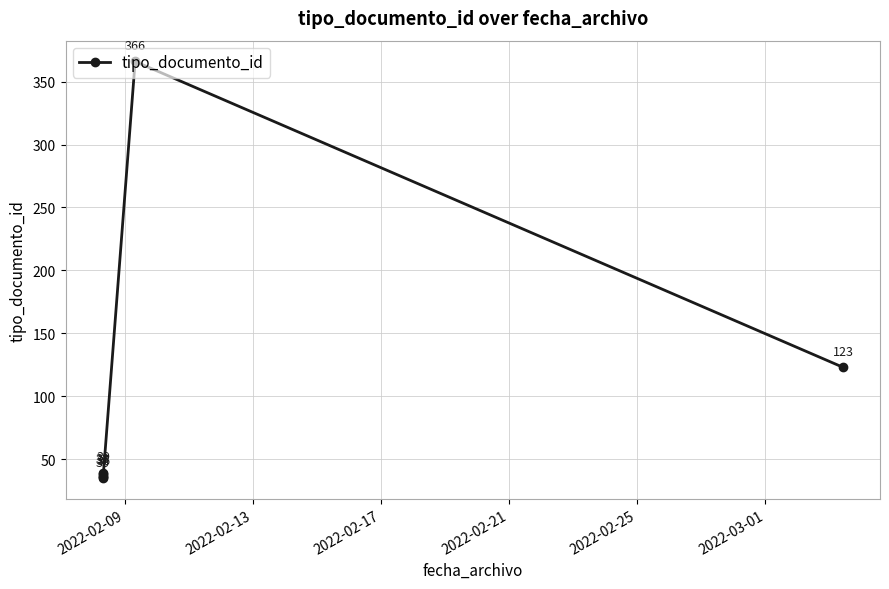

What is the average value?

96